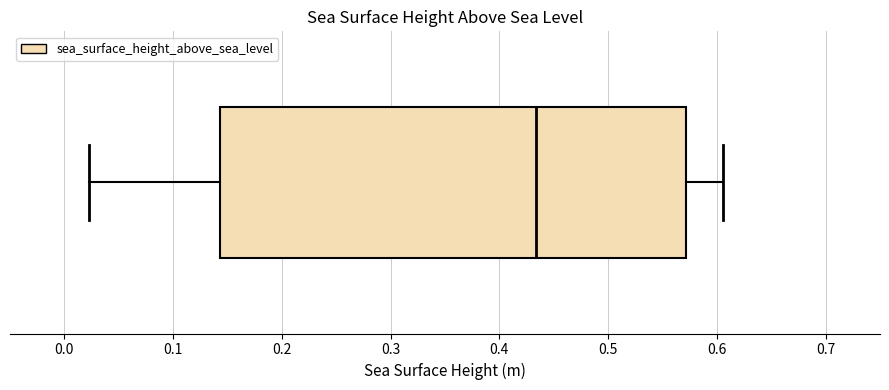

Transcribe this box plot: give where the median line is, the range the box spans, and where the two whiskers end, as read against the x-axis. The values are not printed on the chart, so give them approximately, as read against the axis.

median 0.43, box 0.14 to 0.57, whiskers 0.02 to 0.61